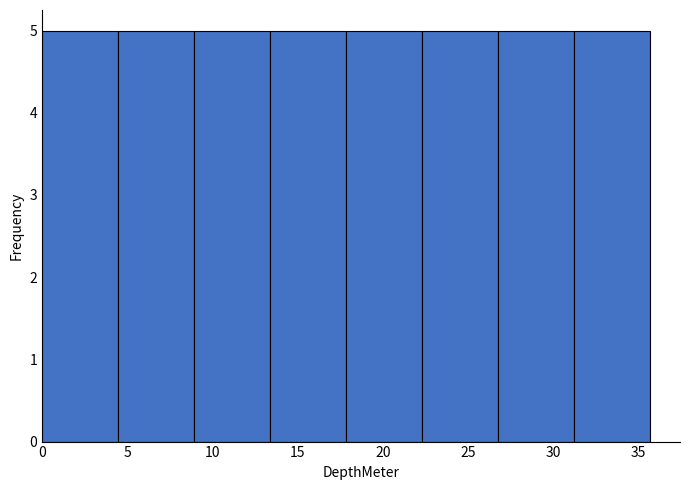

Reading left to right, list every bar in this chart as the range it spans on the x-axis followed by its height. Neither the bar edges nor the heights are printed on the chart, so give them approximately, as read against the axes.

0.0 to 4.5: 5
4.5 to 9.0: 5
9.0 to 13.5: 5
13.5 to 18.0: 5
18.0 to 22.5: 5
22.5 to 26.5: 5
26.5 to 31.0: 5
31.0 to 35.5: 5